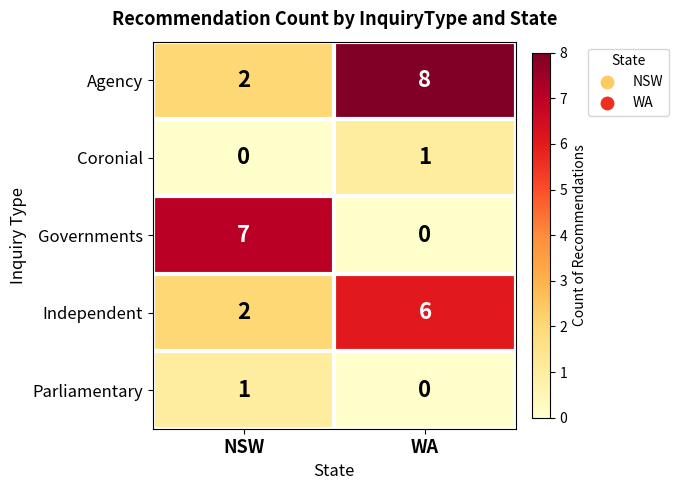

What is the difference between the highest and lowest values at WA?

8